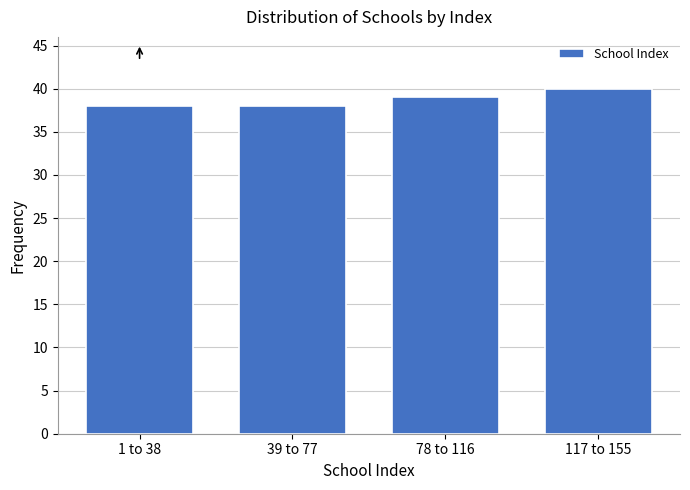

Reading left to right, extract all data points from this chart.

38	38	39	40